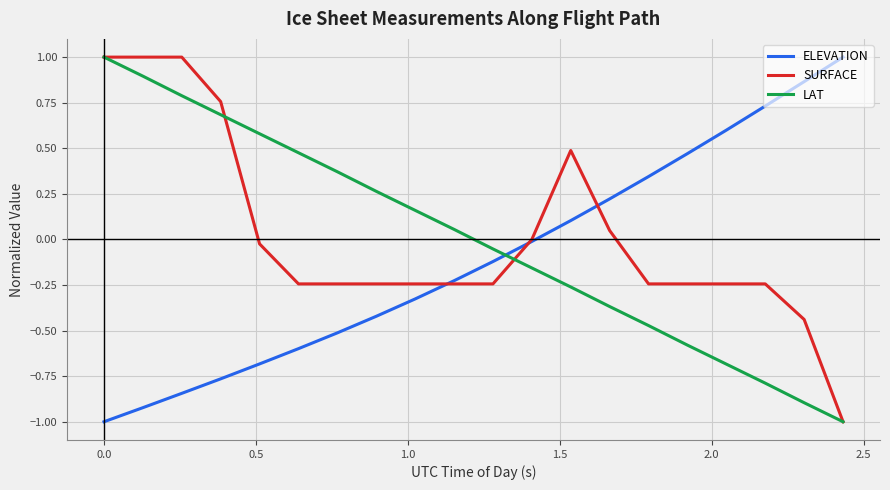

True or false: LAT and ELEVATION cross at least once.

True